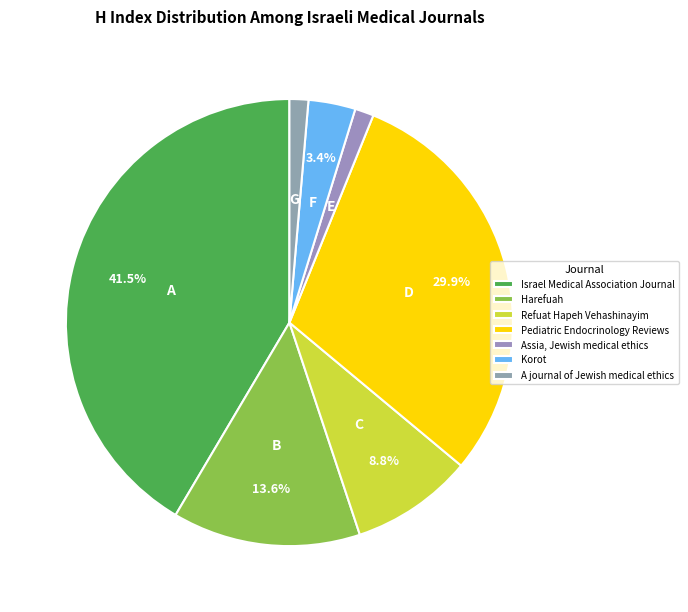

Is there a majority slice in this chart?

No